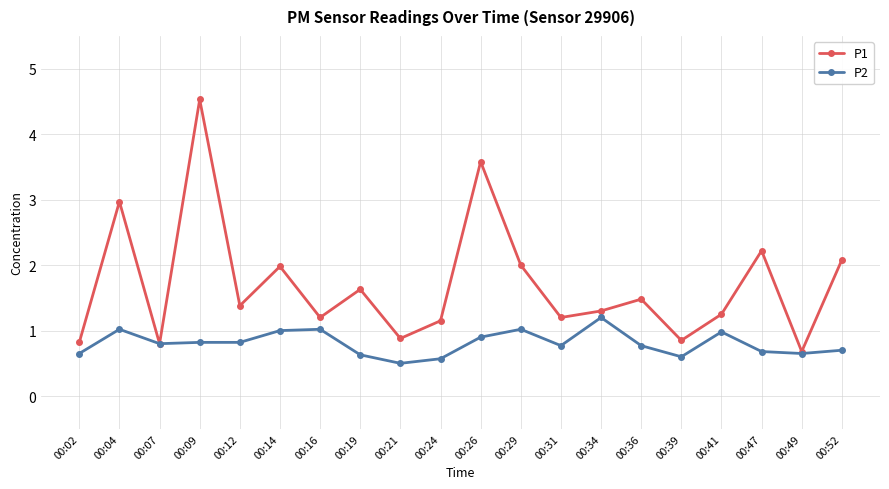

At which category is the sum across all series the highest?

00:09